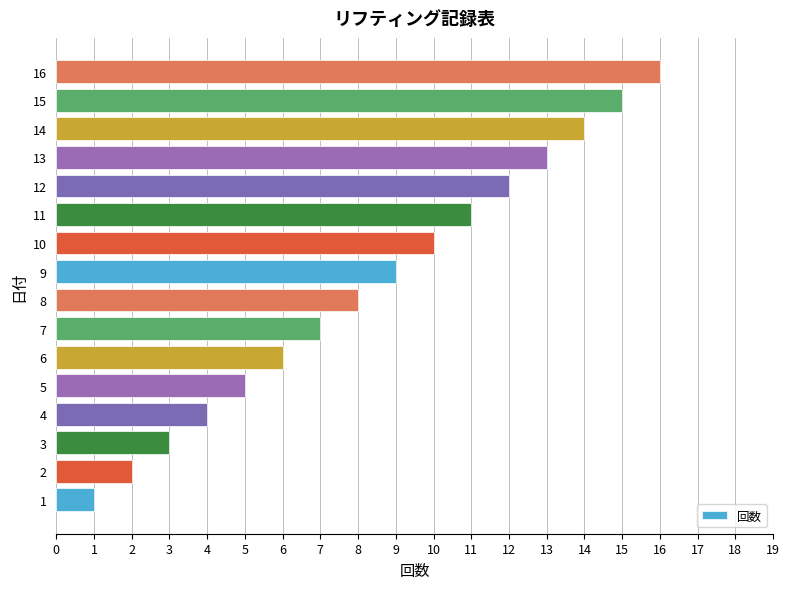

Rank the categories by value from highest to lowest.

16, 15, 14, 13, 12, 11, 10, 9, 8, 7, 6, 5, 4, 3, 2, 1